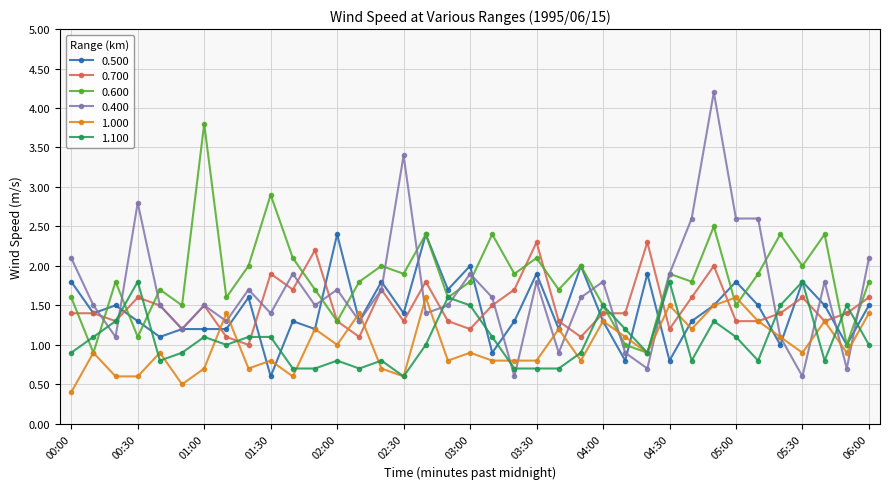

At how many categories does at least one series exceed 1?

37